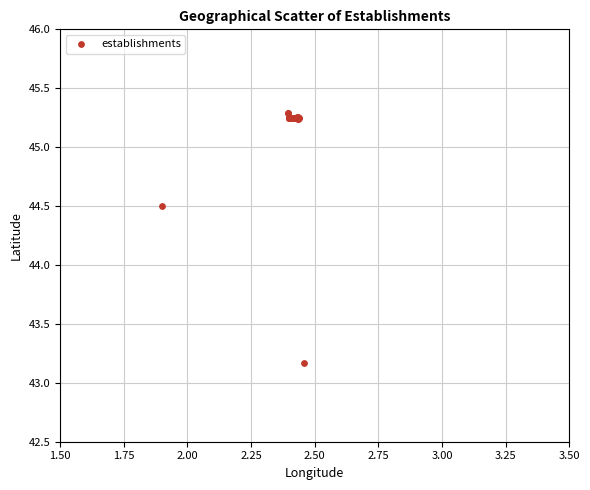

What Y value in the scatter plot is closest to 44?

44.5